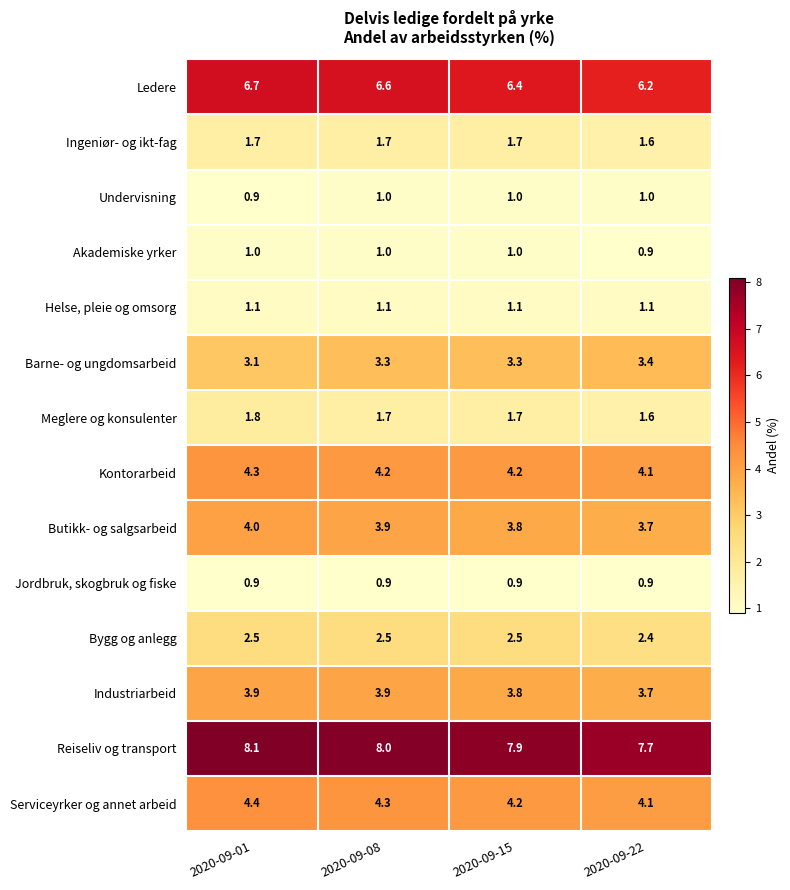

At which label is Undervisning closest to 0?

2020-09-01